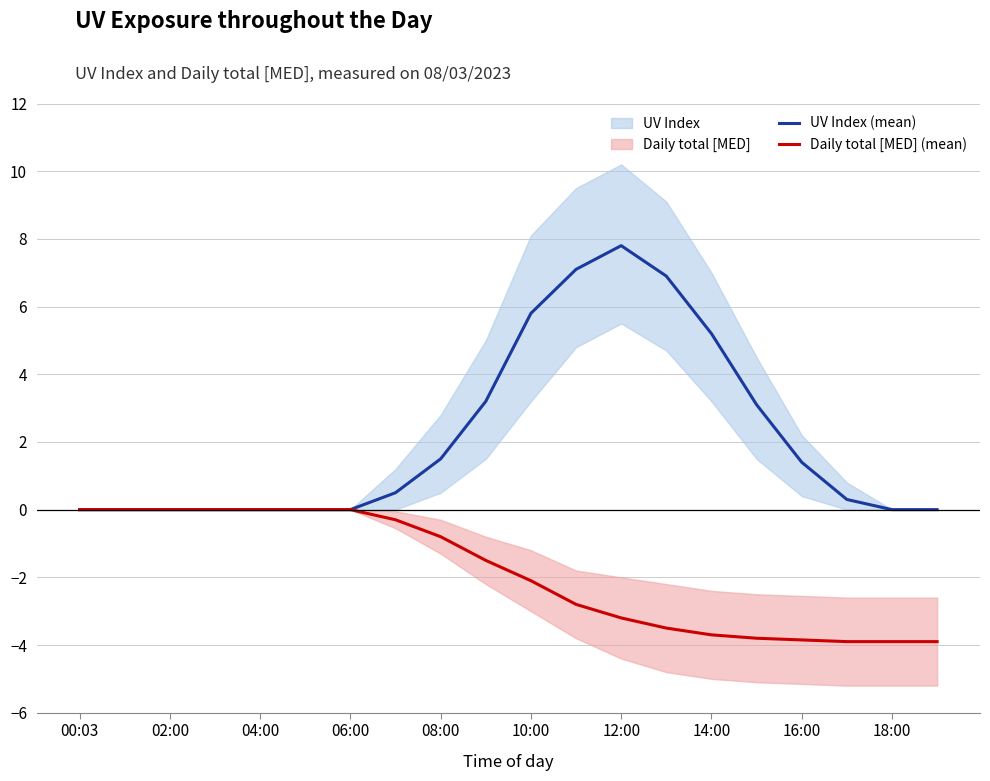

Which series has the widest spread of values?

UV Index (mean)